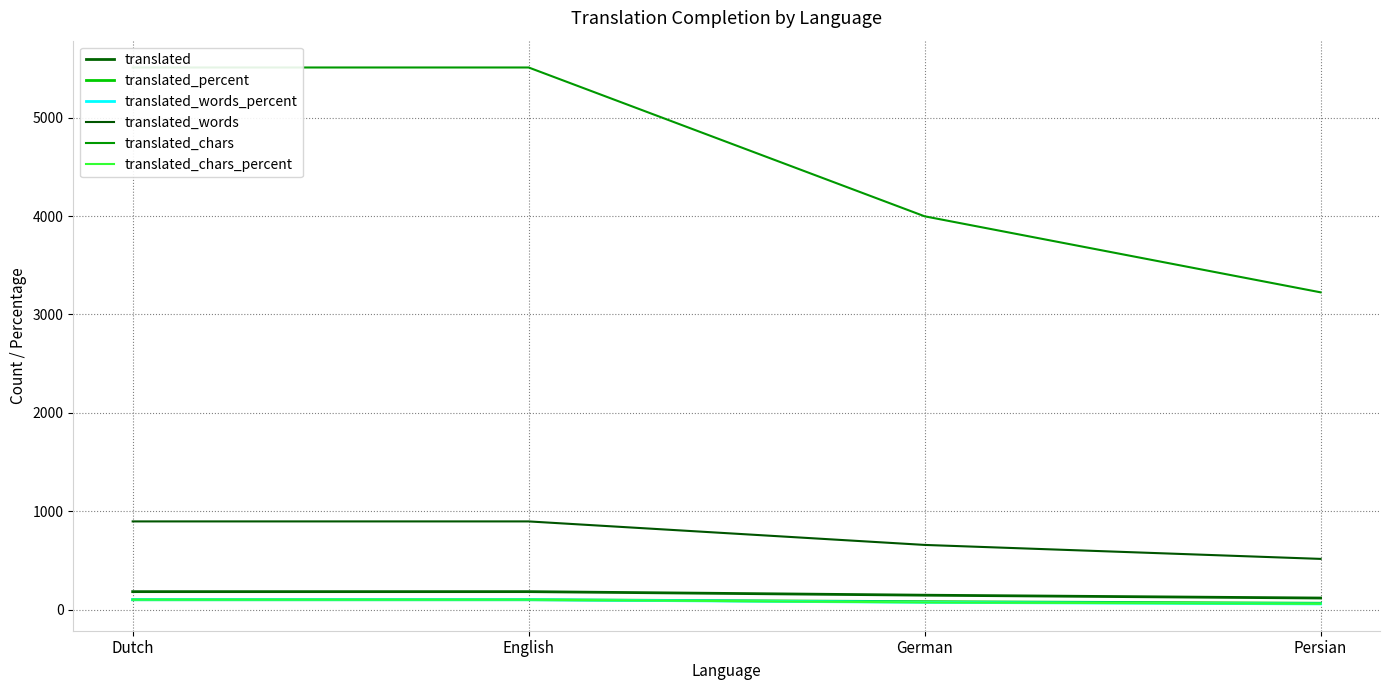

What is the difference between the maximum and minimum values in the translated series?

65.0